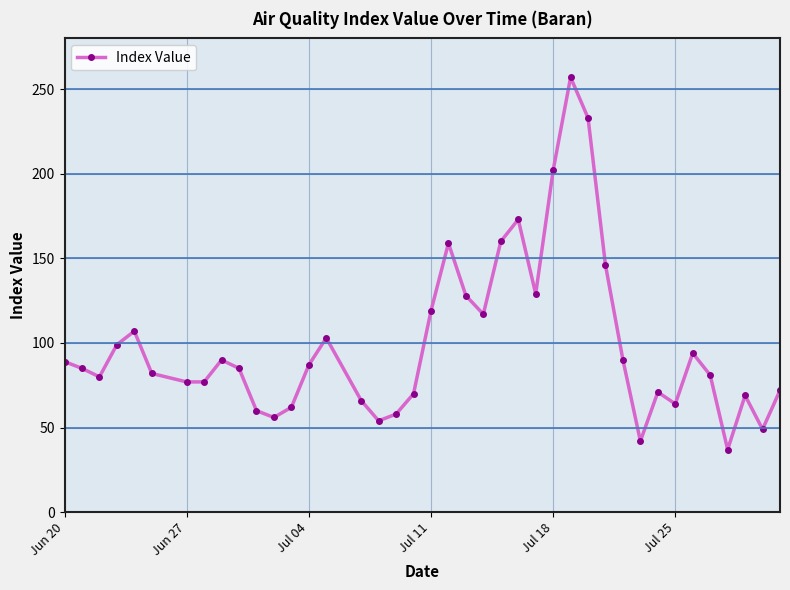

What is the maximum value shown in the chart?

257